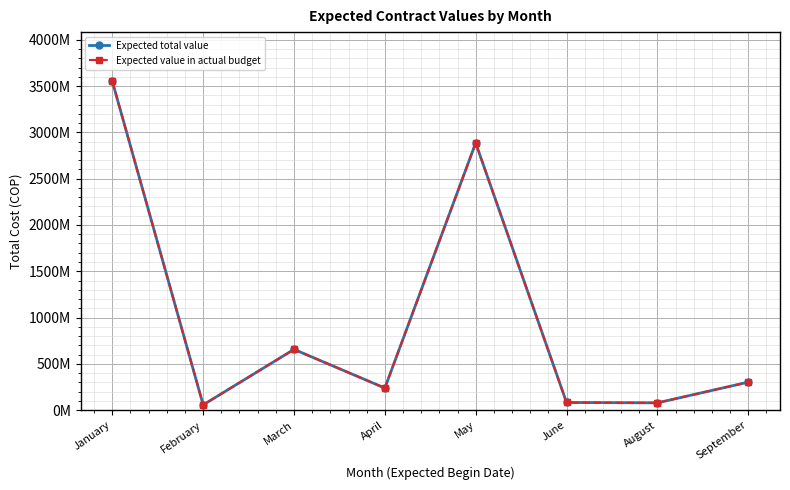

Does the chart have visible grid lines?

Yes